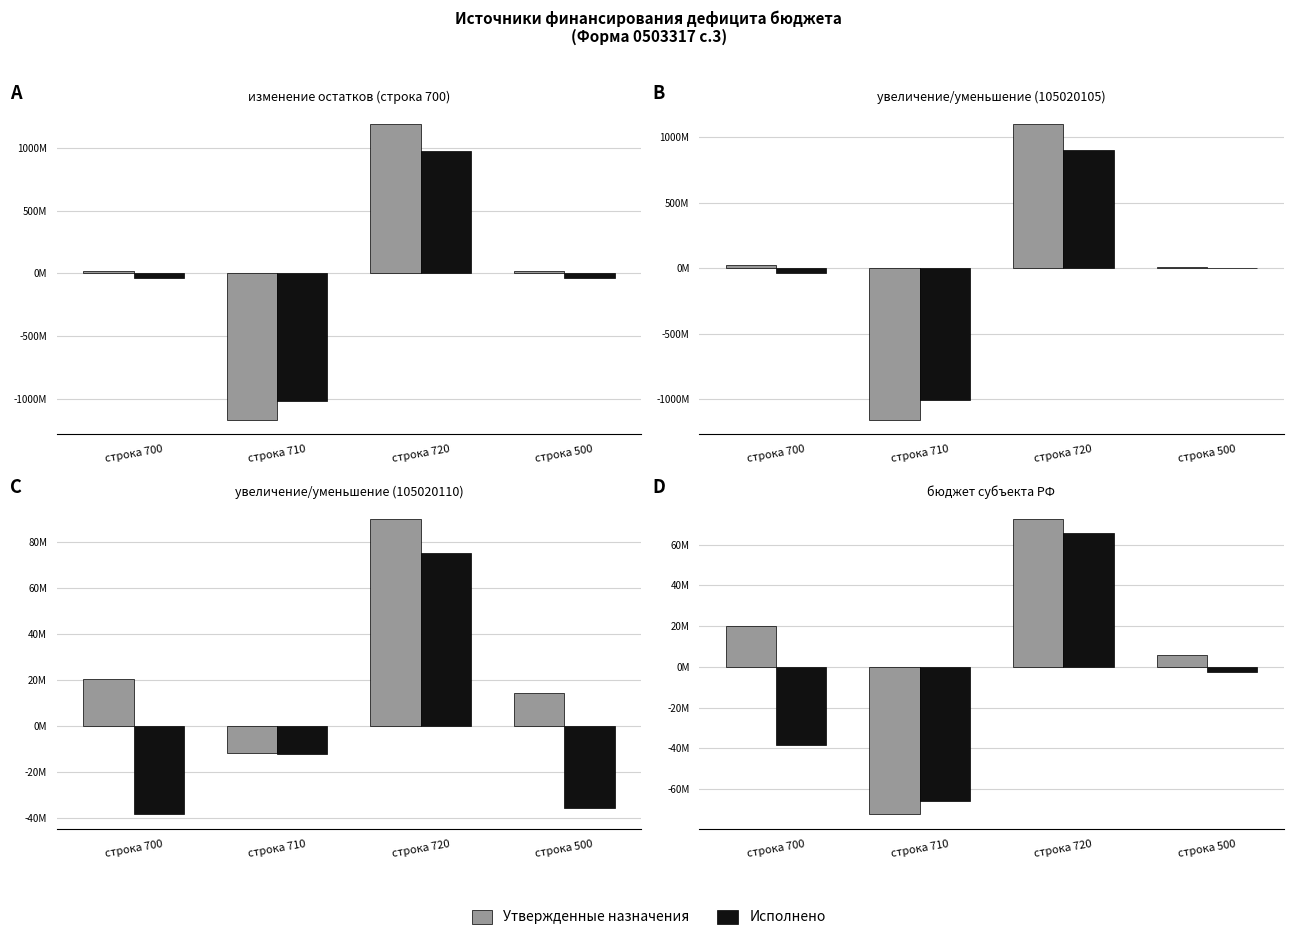

The Исполнено series shows -4471490.9 at строка 500. True or false?

False